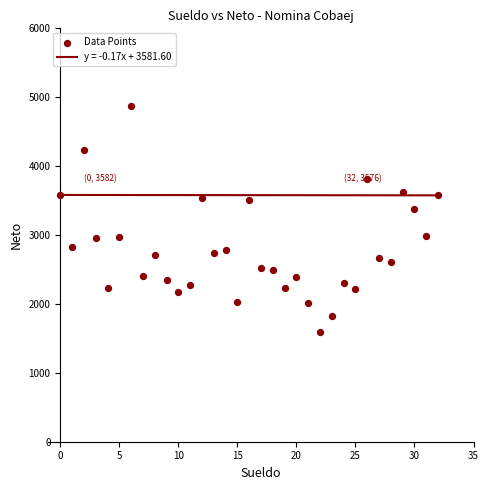

What is the range of Y values (max minus min)?

3284.6